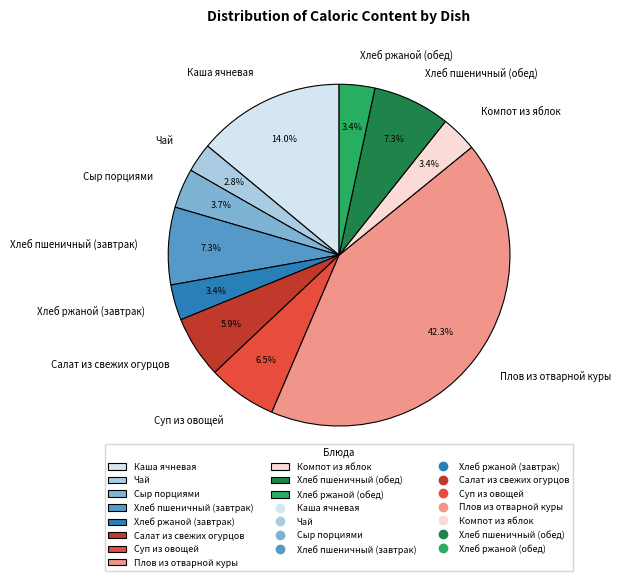

Which category has the smallest portion of the pie?

Чай